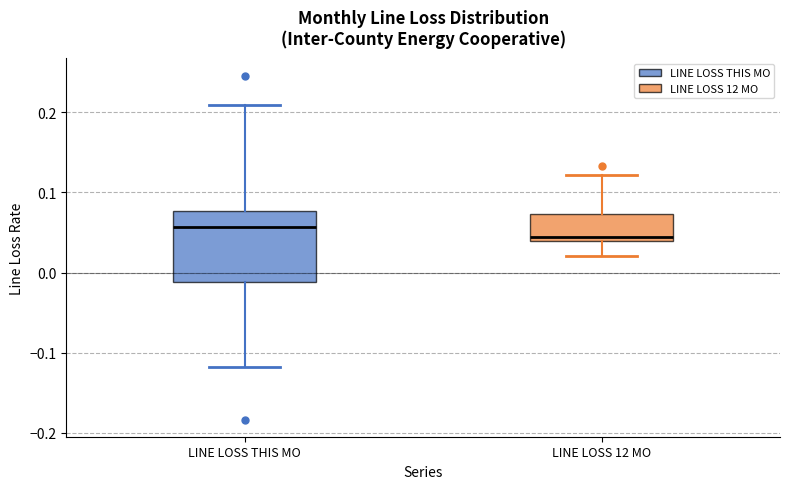

Reading left to right, transcribe this box plot: for each box, give where its median line is, the range the box spans, and where its two whiskers end, as read against the y-axis. The values are not printed on the chart, so give them approximately, as read against the axis.

LINE LOSS THIS MO: median 0.06, box -0.01 to 0.08, whiskers -0.12 to 0.21
LINE LOSS 12 MO: median 0.04 (just above the box's lower edge), box 0.04 to 0.07, whiskers 0.02 to 0.12